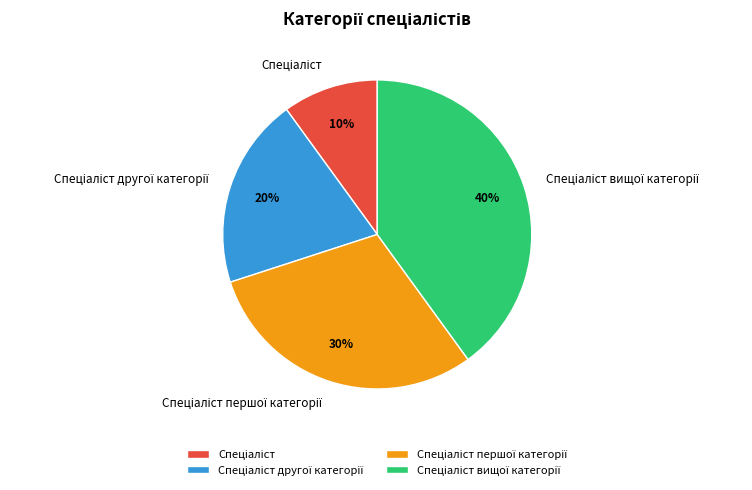

Is there any slice that represents more than half of the pie?

No